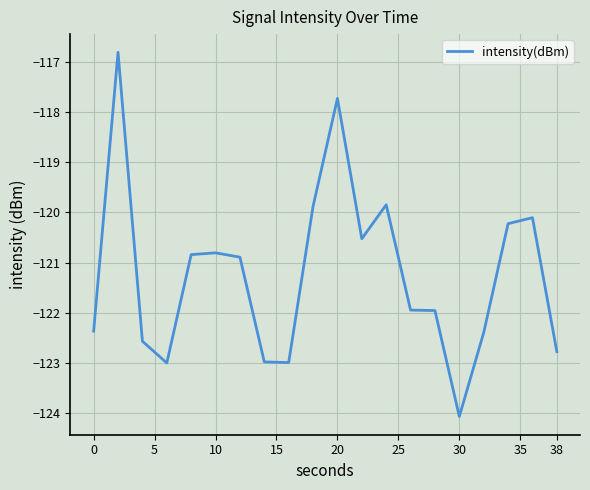

What is the smallest value displayed?

-124.1